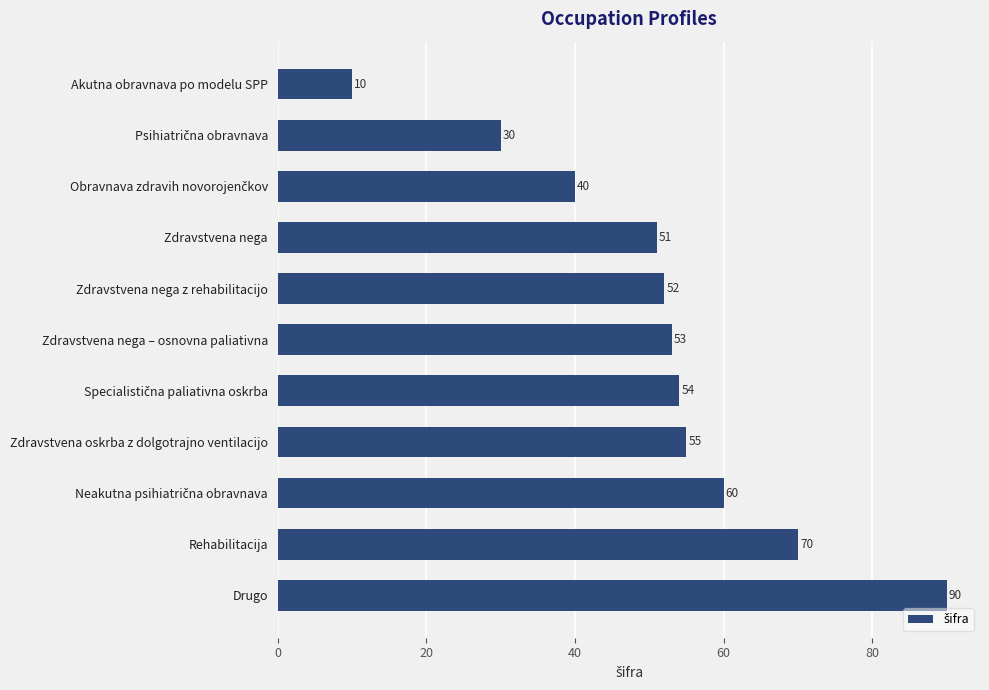

What is the change in value from Akutna obravnava po modelu SPP to Zdravstvena oskrba z dolgotrajno ventilacijo?

+45